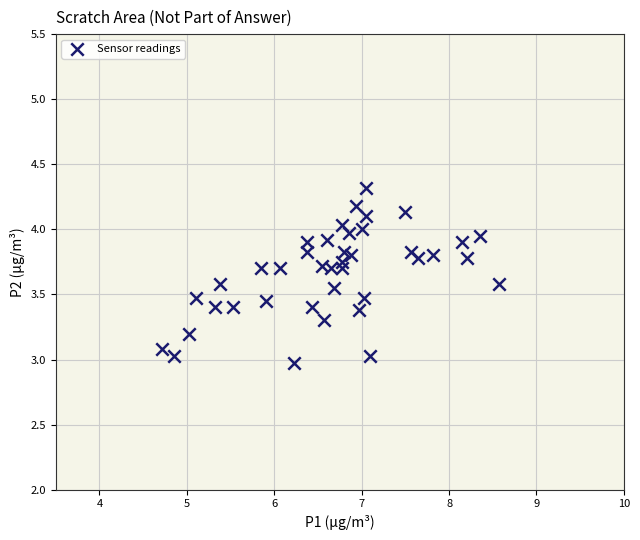

What is the range of X values (max minus min)?

3.9